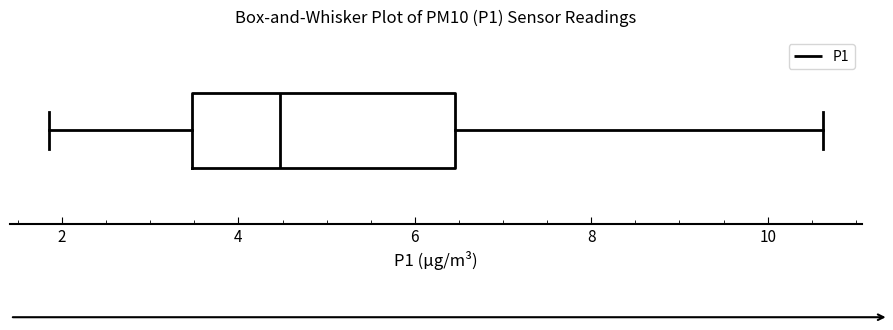

Transcribe this box plot: give where the median line is, the range the box spans, and where the two whiskers end, as read against the x-axis. The values are not printed on the chart, so give them approximately, as read against the axis.

median 4.4, box 3.4 to 6.4, whiskers 1.8 to 10.6